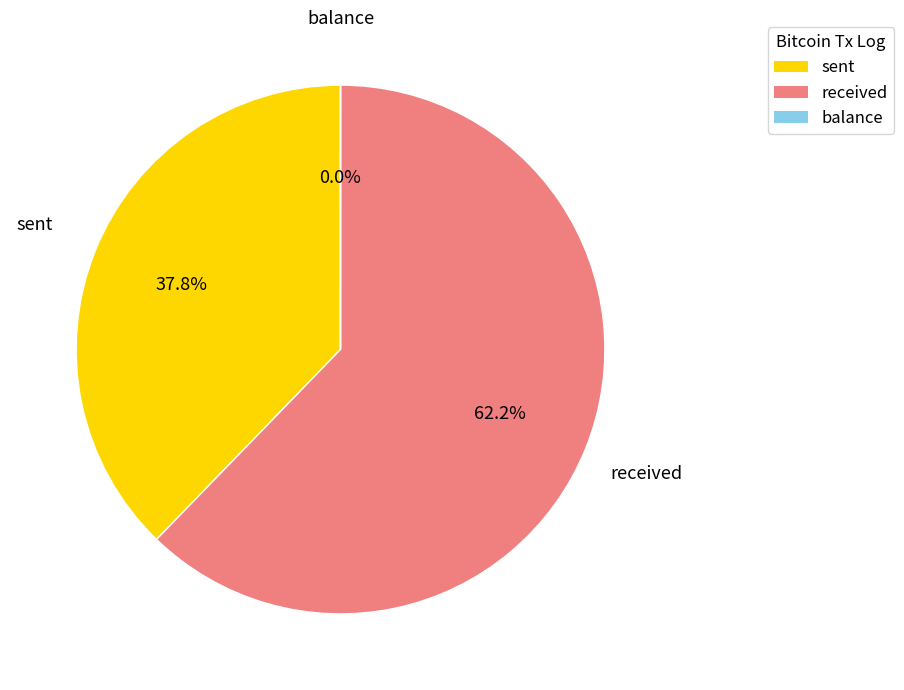

Between received and sent, which is larger?

received